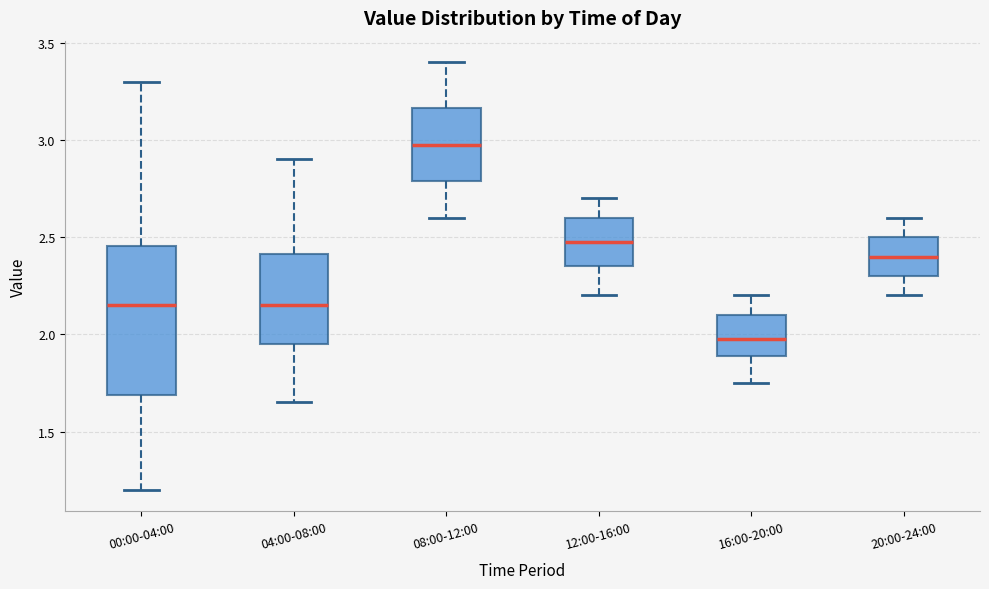

Reading left to right, transcribe this box plot: for each box, give where its median line is, the range the box spans, and where its two whiskers end, as read against the y-axis. The values are not printed on the chart, so give them approximately, as read against the axis.

00:00-04:00: median 2.15, box 1.70 to 2.45, whiskers 1.20 to 3.30
04:00-08:00: median 2.15, box 1.95 to 2.40, whiskers 1.65 to 2.90
08:00-12:00: median 3.00, box 2.80 to 3.15, whiskers 2.60 to 3.40
12:00-16:00: median 2.50, box 2.35 to 2.60, whiskers 2.20 to 2.70
16:00-20:00: median 2.00, box 1.90 to 2.10, whiskers 1.75 to 2.20
20:00-24:00: median 2.40, box 2.30 to 2.50, whiskers 2.20 to 2.60